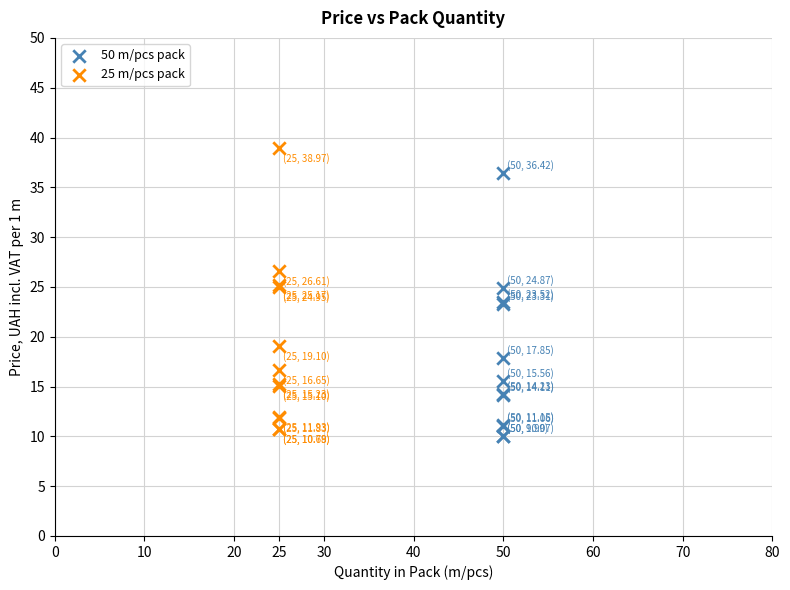

Which series contains the lowest Y value?

50 m/pcs pack